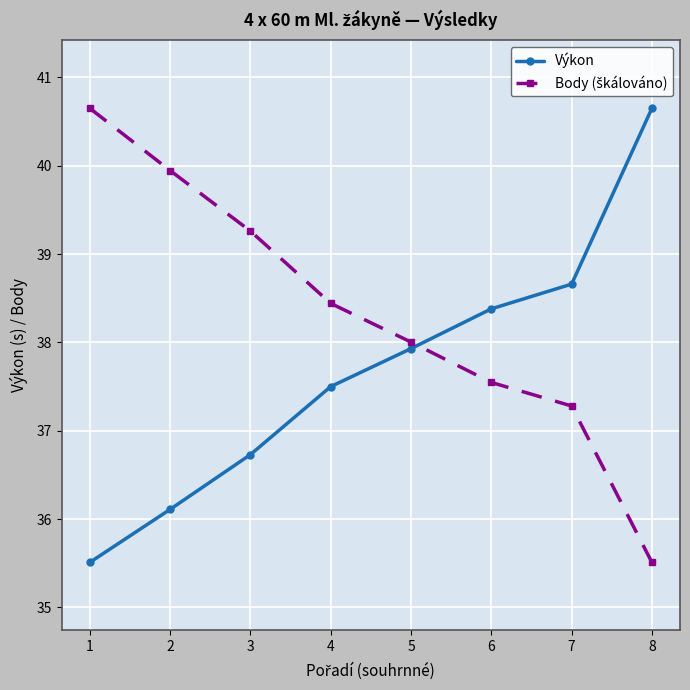

What is the spread (max minus min) of values at 3?

2.5